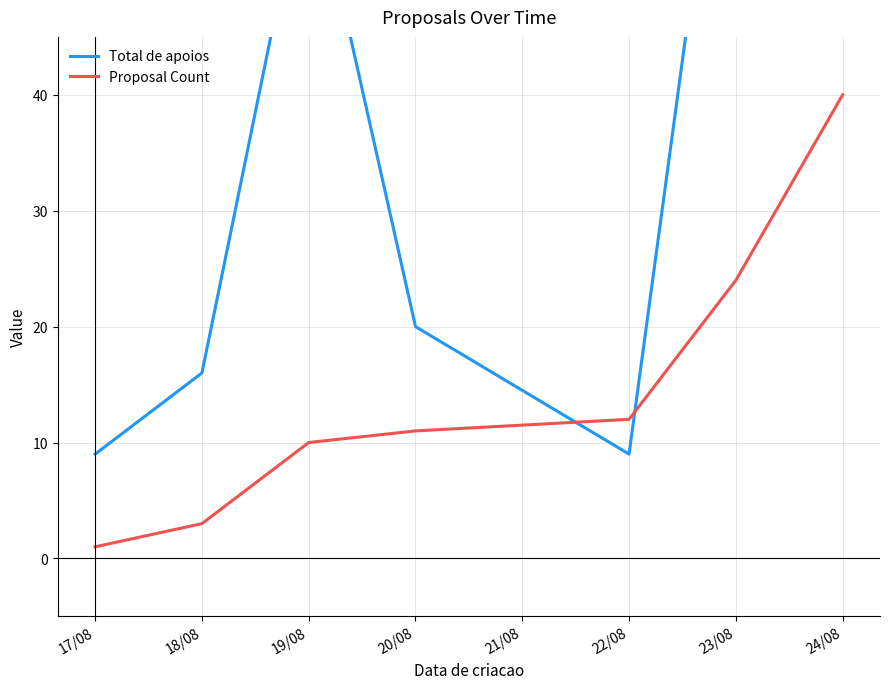

What is the difference between the second highest and minimum values in the Proposal Count series?

23